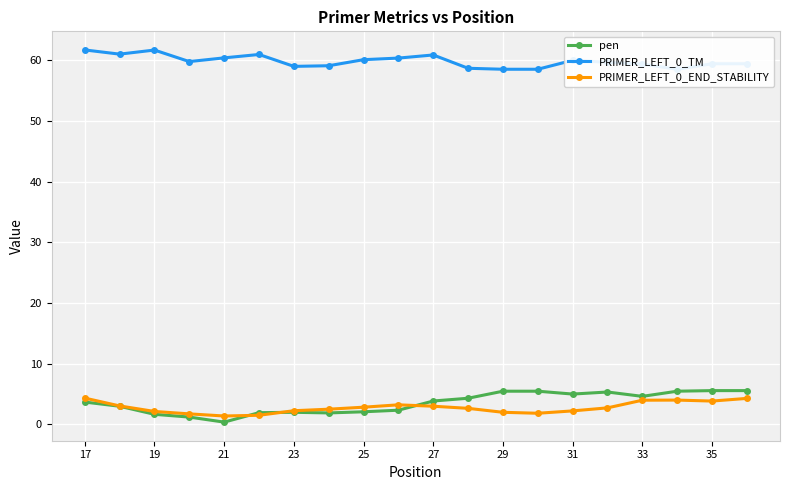

How many data points does each series have?

20